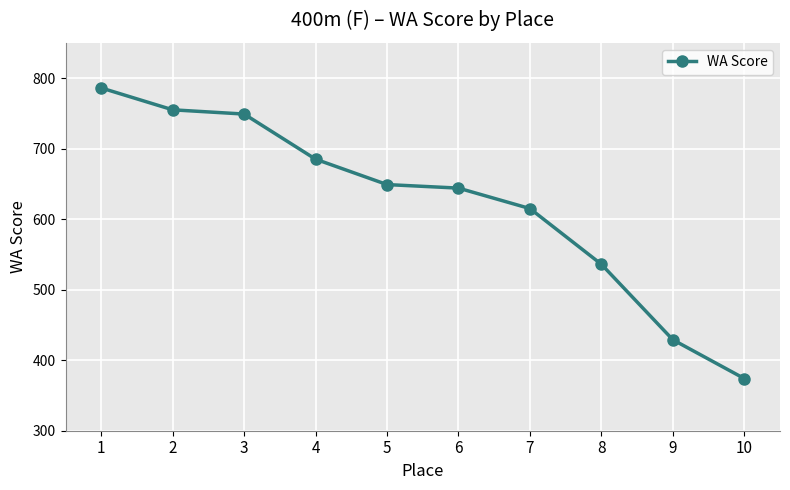

List the labels in order of value, largest first.

1, 2, 3, 4, 5, 6, 7, 8, 9, 10